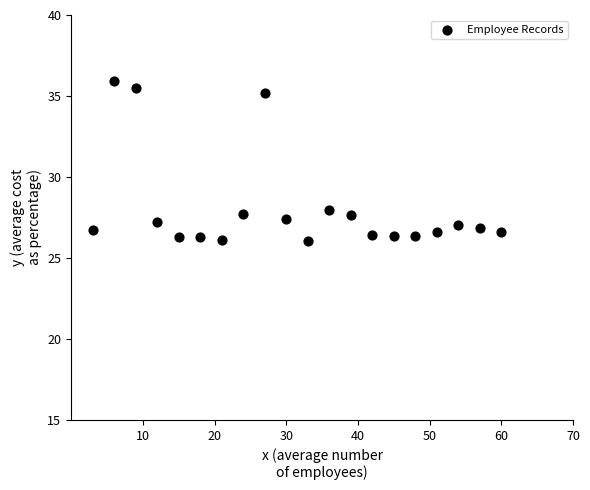

What is the range of X values (max minus min)?

57.0